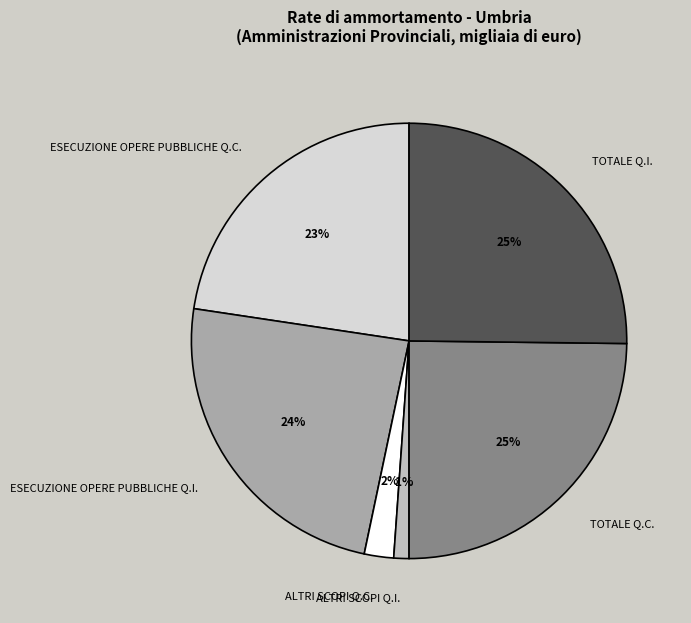

Do ALTRI SCOPI Q.C. and TOTALE Q.C. together represent more than half of the pie?

No